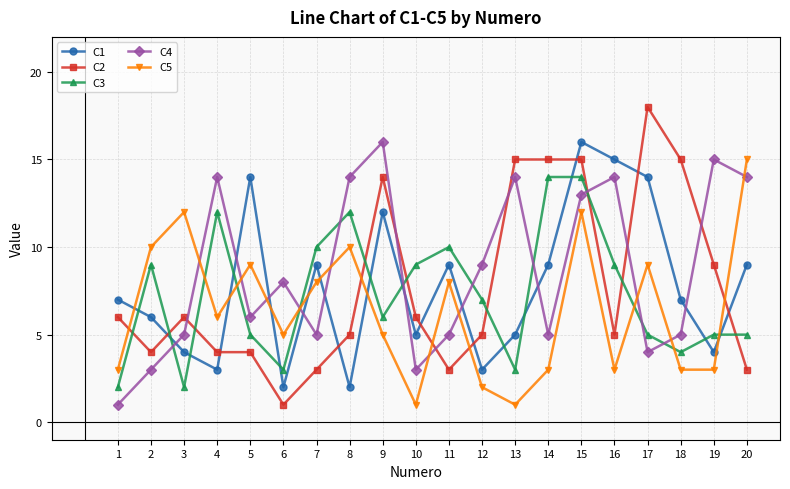

What is the value of the C2 point at the 4th from the left?

4